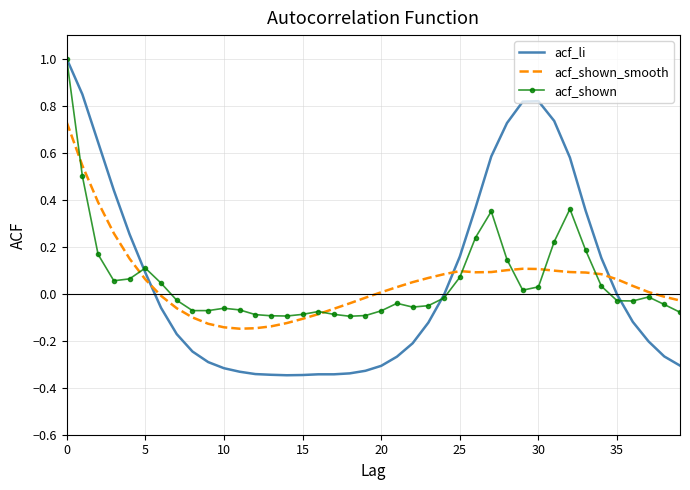

Which series has the largest range (max minus min)?

acf_li